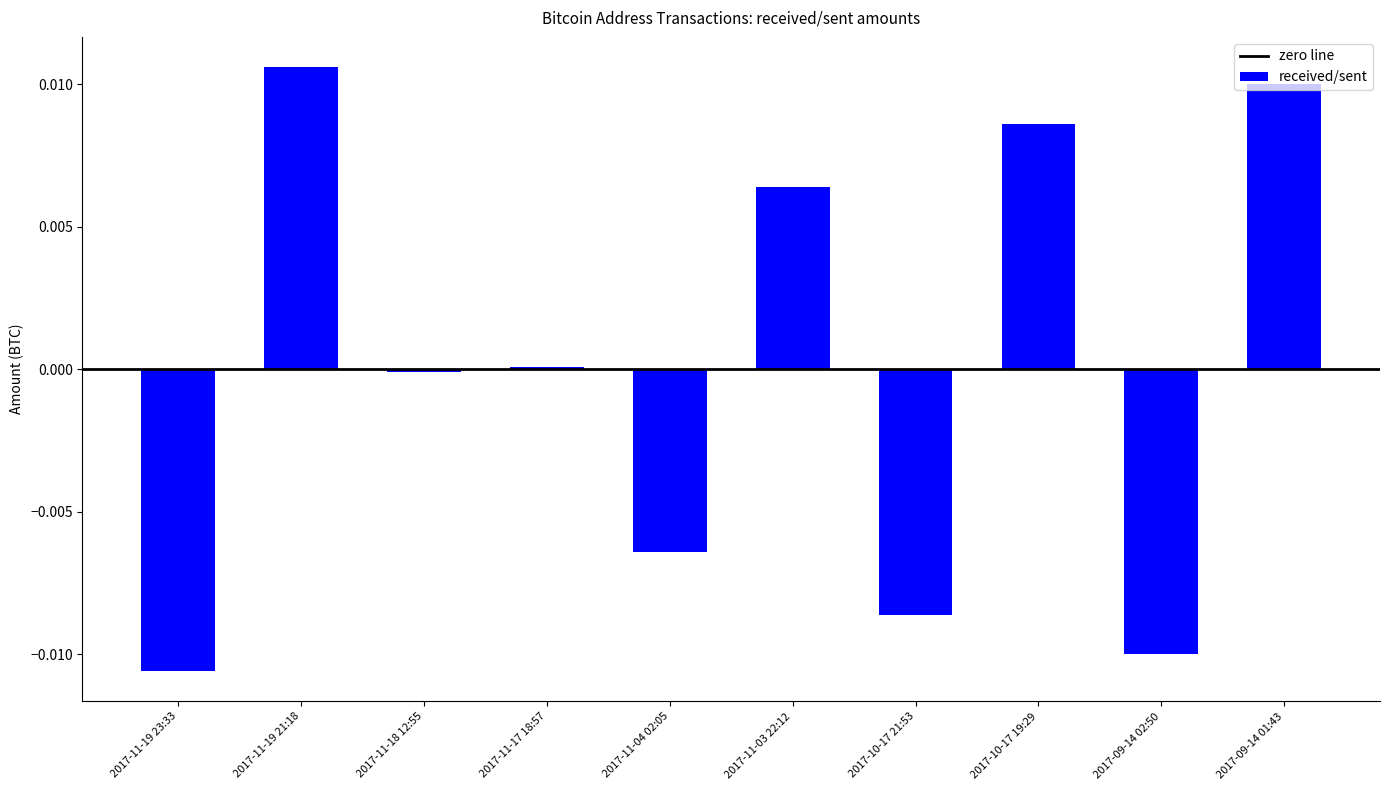

Does the chart contain stacked bars?

No